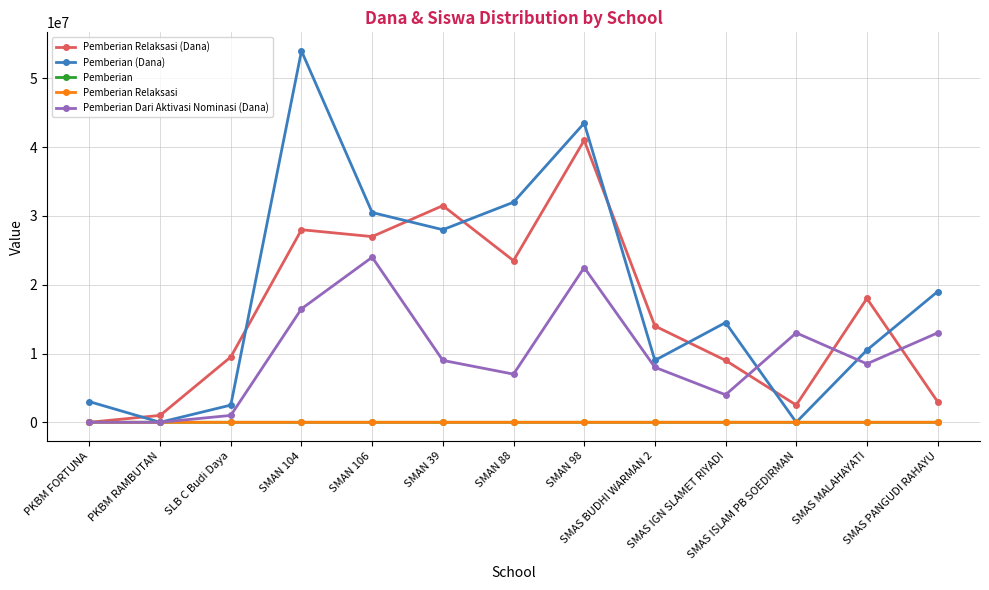

What value does the Pemberian series have at SMAN 104?

59